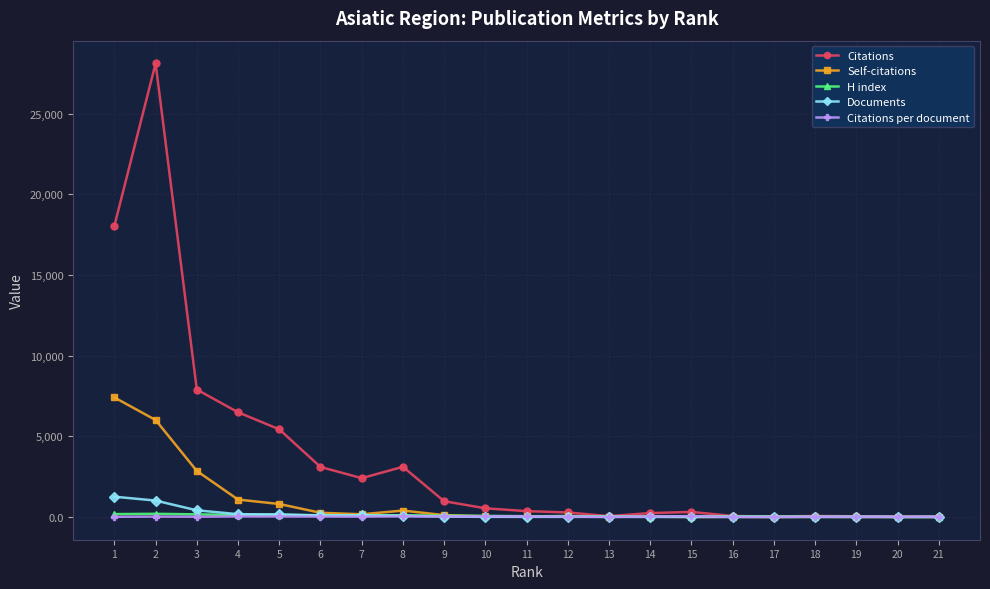

What is the maximum value shown in the chart?

28128.0